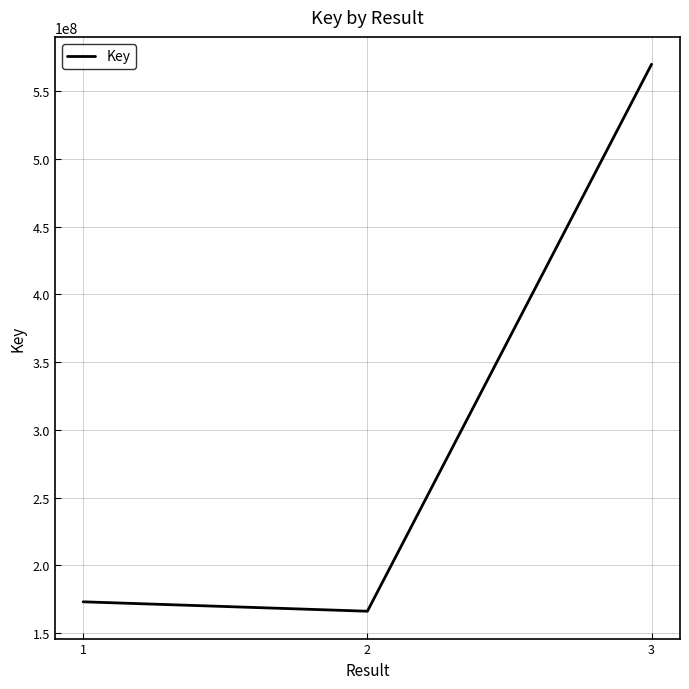

What is the maximum value shown in the chart?

569941594